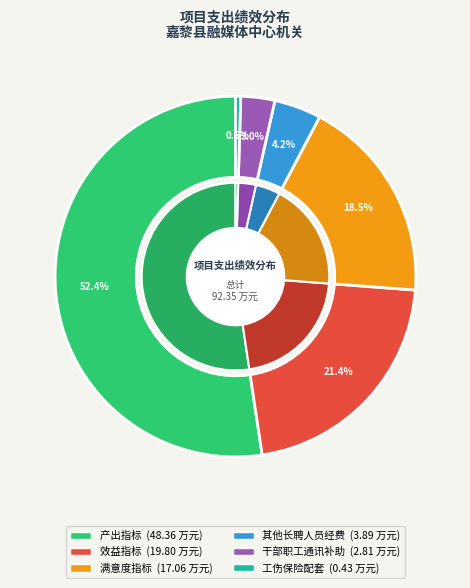

What percentage is the 其他长聘人员经费 slice, to the nearest percent?

4%